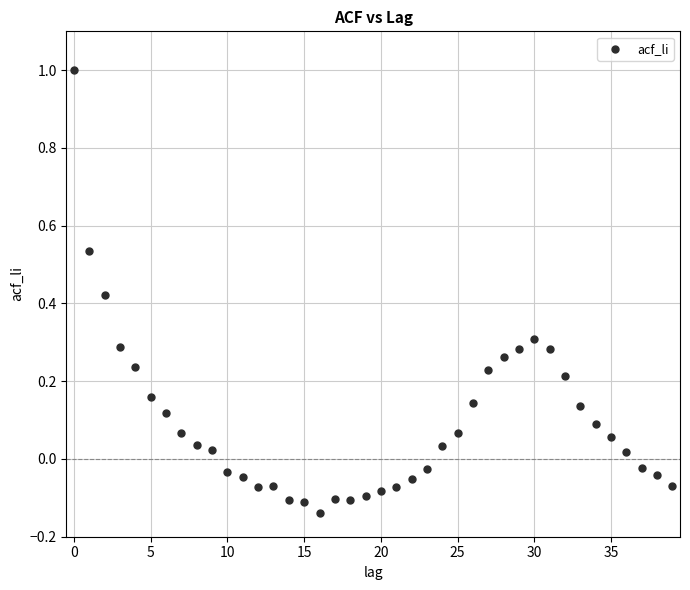

What is the range of Y values (max minus min)?

1.1